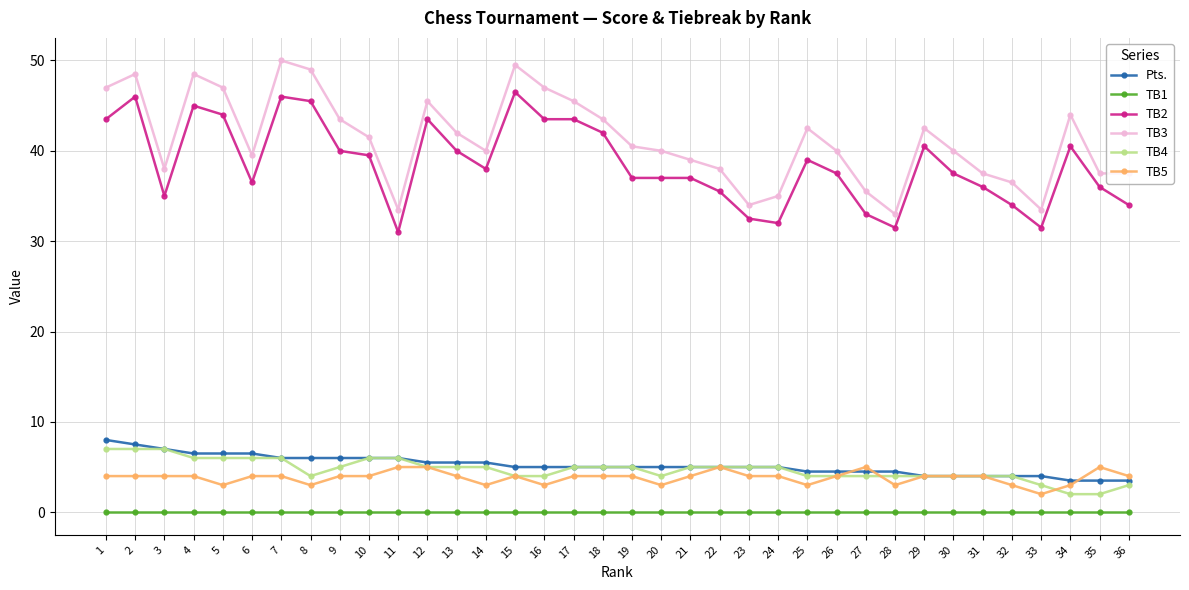

What are all the series names shown in the legend?

Pts., TB1, TB2, TB3, TB4, TB5